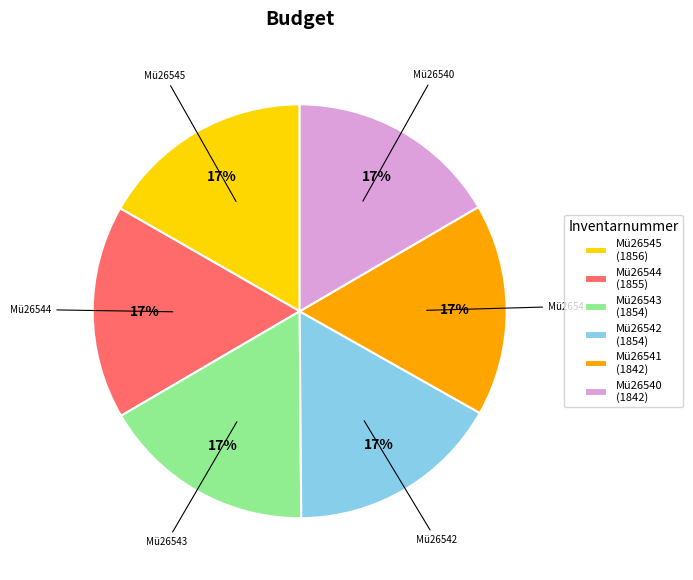

True or false: Mü26542 accounts for 3% of the total.

False